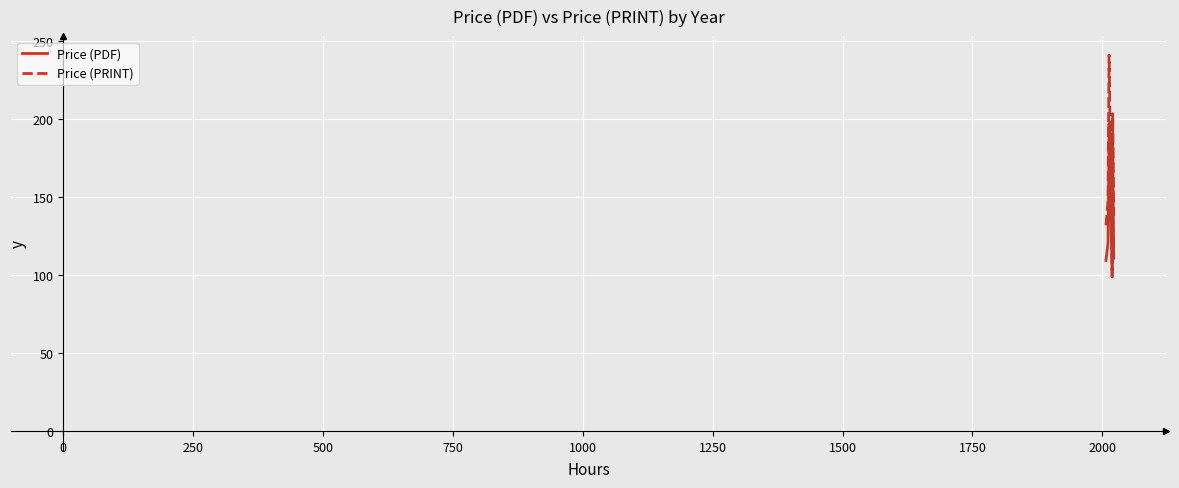

Which series has the largest total across all categories?

Price (PRINT)